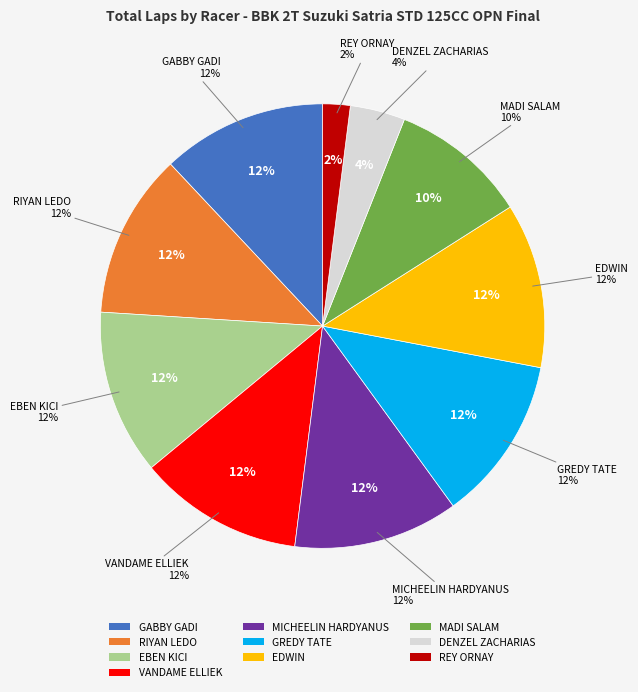

Between GABBY GADI and MICHEELIN HARDYANUS, which is larger?

GABBY GADI